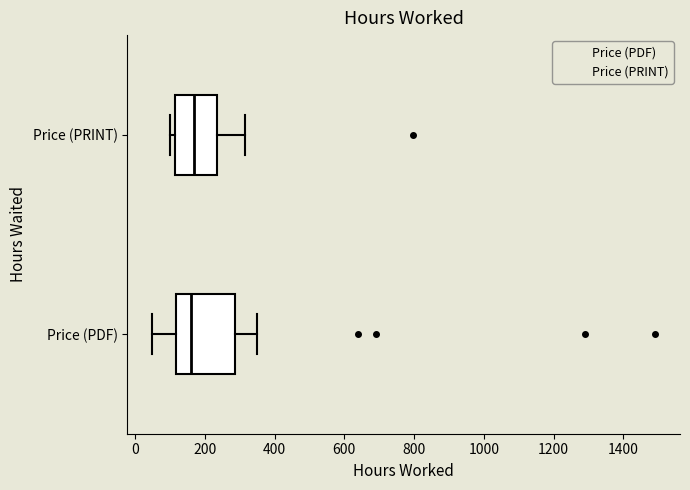

Reading bottom to top, read every box against the x-axis: the position of its median line, the range the box covers, and the ends of its whiskers. The values are not printed on the chart, so give them approximately, as read against the axis.

Price (PDF): median 160, box 120 to 280, whiskers 60 to 360
Price (PRINT): median 160, box 120 to 240, whiskers 100 to 320